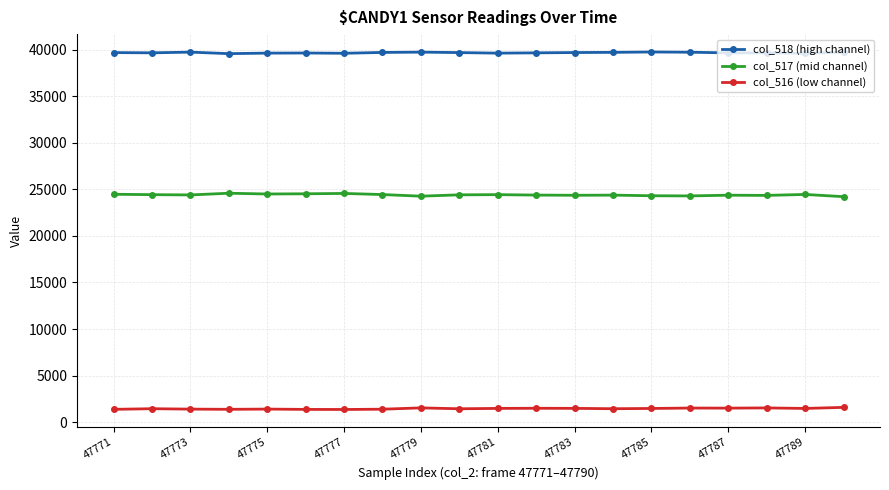

What is the sum of all col_518 (high channel) values?

793340